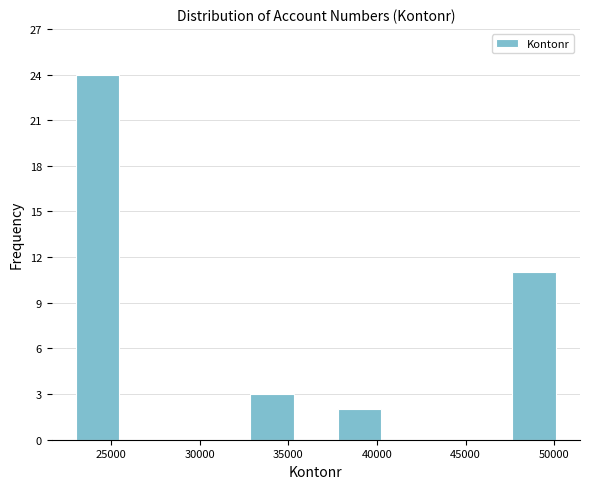

Over which range of the x-axis is the bar tallest?

23000 to 25500